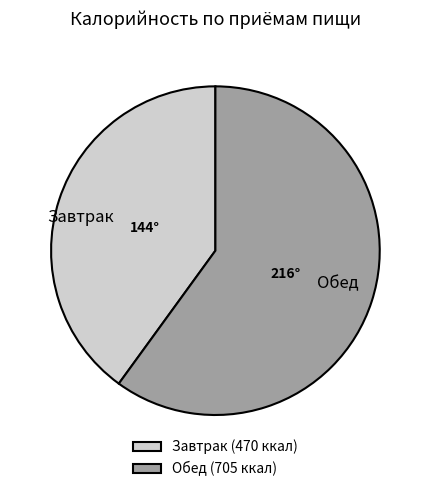

Rank the categories by value from highest to lowest.

Обед, Завтрак